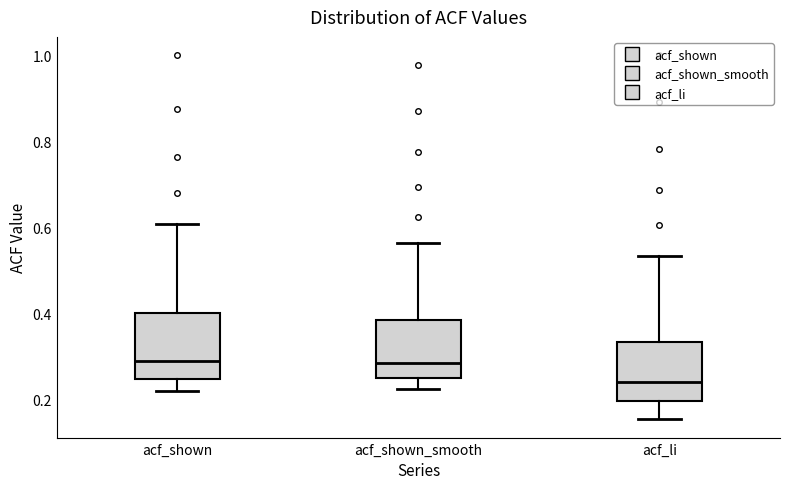

Reading left to right, read every box against the y-axis: the position of its median line, the range the box covers, and the ends of its whiskers. The values are not printed on the chart, so give them approximately, as read against the axis.

acf_shown: median 0.28, box 0.24 to 0.40, whiskers 0.22 to 0.60
acf_shown_smooth: median 0.28, box 0.24 to 0.38, whiskers 0.22 to 0.56
acf_li: median 0.24, box 0.20 to 0.34, whiskers 0.16 to 0.54